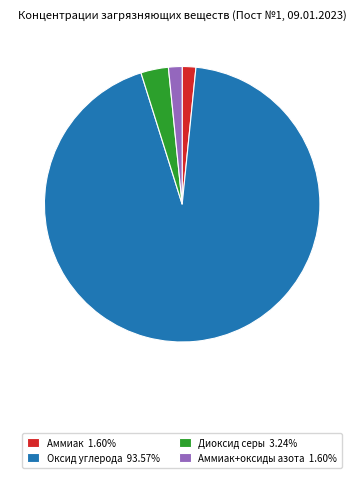

Is Оксид углерода 93.57% the majority of the pie?

Yes